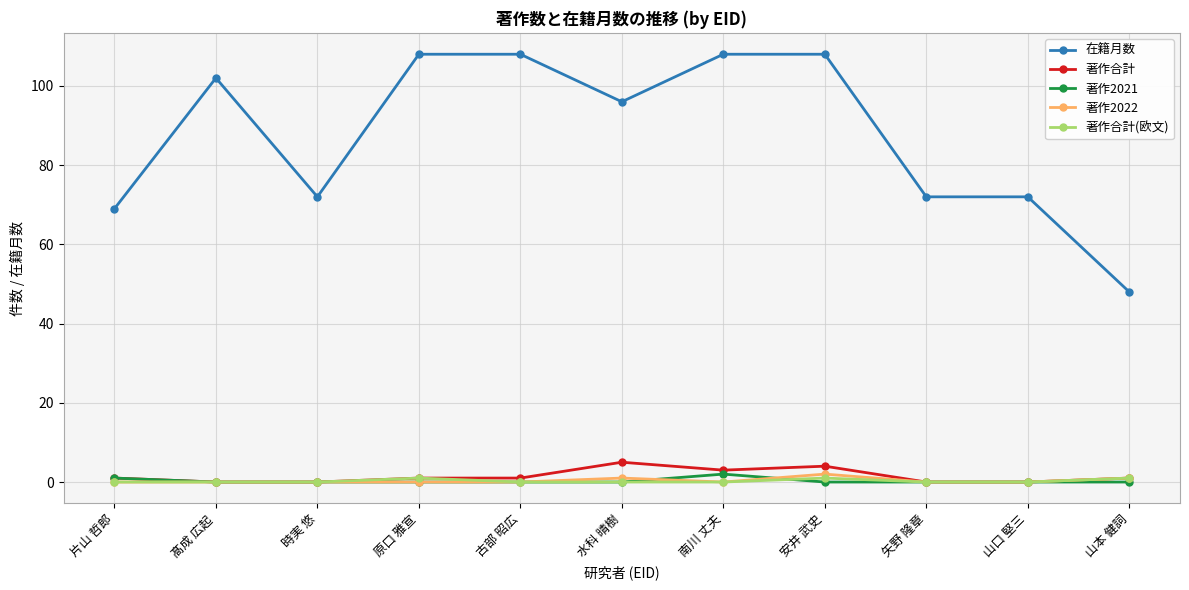

Reading right to left, what are all the values shown in this chart?

在籍月数: 山本 健詞=48	山口 堅三=72	矢野 隆章=72	安井 武史=108	南川 丈夫=108	水科 晴樹=96	古部 昭広=108	原口 雅宣=108	時実 悠=72	髙成 広起=102	片山 哲郎=69
著作合計: 山本 健詞=1	山口 堅三=0	矢野 隆章=0	安井 武史=4	南川 丈夫=3	水科 晴樹=5	古部 昭広=1	原口 雅宣=1	時実 悠=0	髙成 広起=0	片山 哲郎=1
著作2021: 山本 健詞=0	山口 堅三=0	矢野 隆章=0	安井 武史=0	南川 丈夫=2	水科 晴樹=0	古部 昭広=0	原口 雅宣=0	時実 悠=0	髙成 広起=0	片山 哲郎=1
著作2022: 山本 健詞=1	山口 堅三=0	矢野 隆章=0	安井 武史=2	南川 丈夫=0	水科 晴樹=1	古部 昭広=0	原口 雅宣=0	時実 悠=0	髙成 広起=0	片山 哲郎=0
著作合計(欧文): 山本 健詞=1	山口 堅三=0	矢野 隆章=0	安井 武史=1	南川 丈夫=0	水科 晴樹=0	古部 昭広=0	原口 雅宣=1	時実 悠=0	髙成 広起=0	片山 哲郎=0